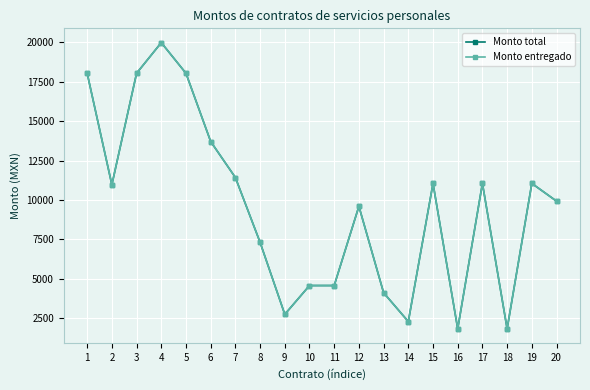

What is the maximum value for Monto total?

19988.0